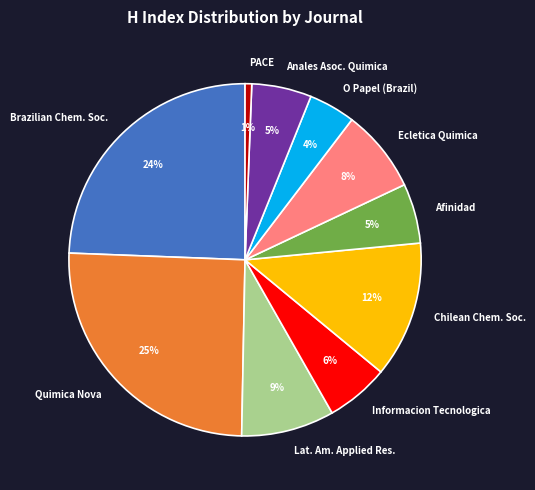

Is the sum of Brazilian Chem. Soc. and Informacion Tecnologica greater than half?

No